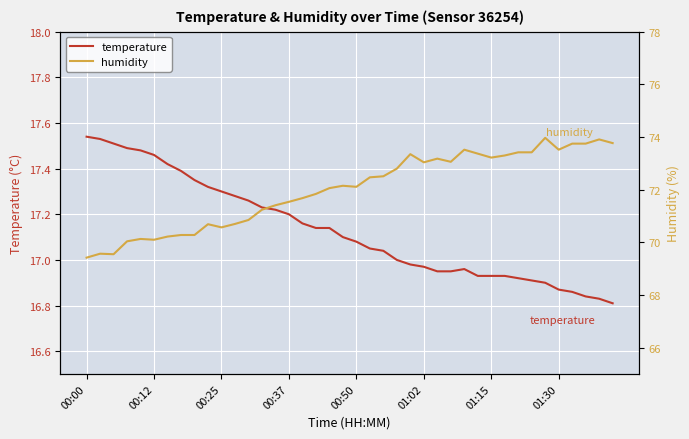

What position from the left is 01:15?

31